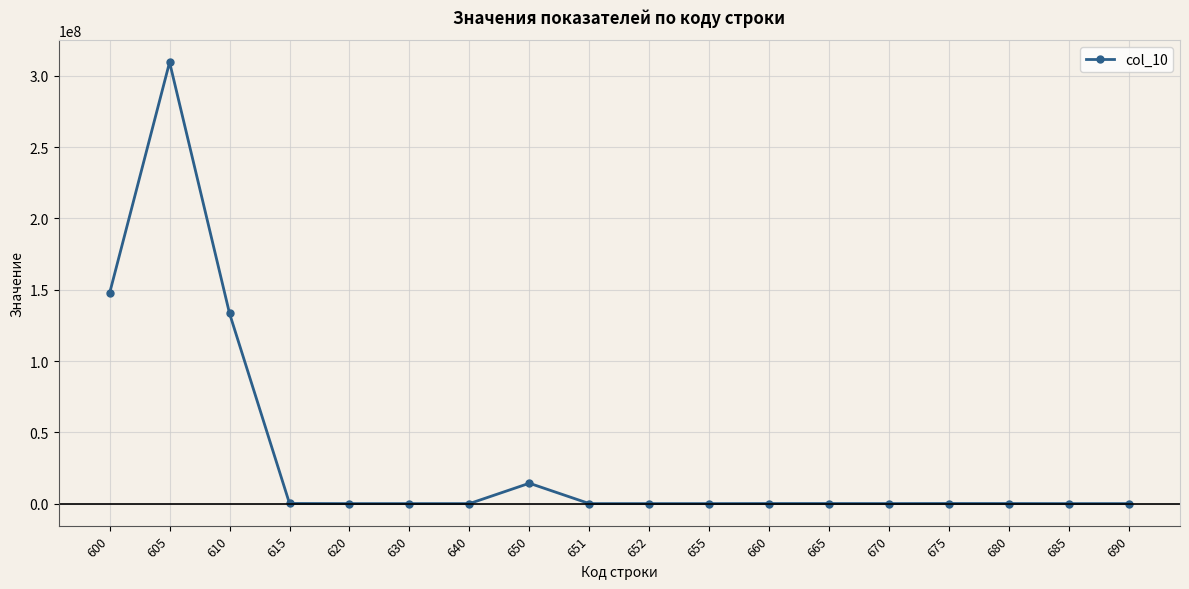

What is the ratio of the value at 660 to the value at 670?

2.2